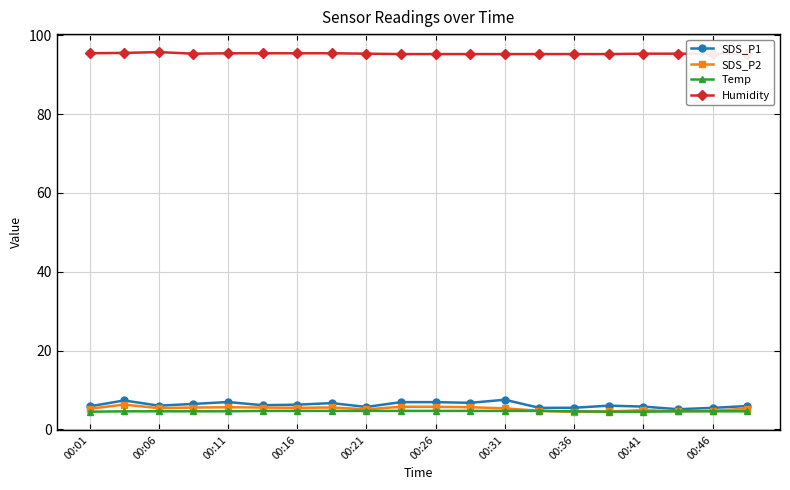

The Temp series shows 1.4 at 00:06. True or false?

False